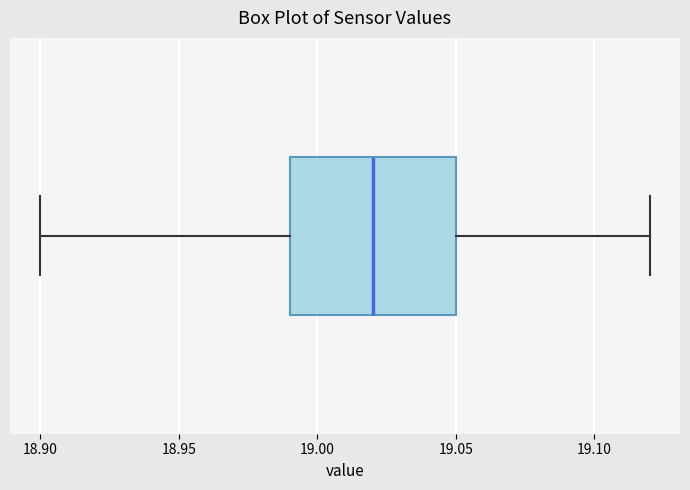

Read this box plot against the x-axis: the position of the median line, the range covered by the box, and the ends of both whiskers. The values are not printed on the chart, so give them approximately, as read against the axis.

median 19.02, box 18.99 to 19.05, whiskers 18.90 to 19.12